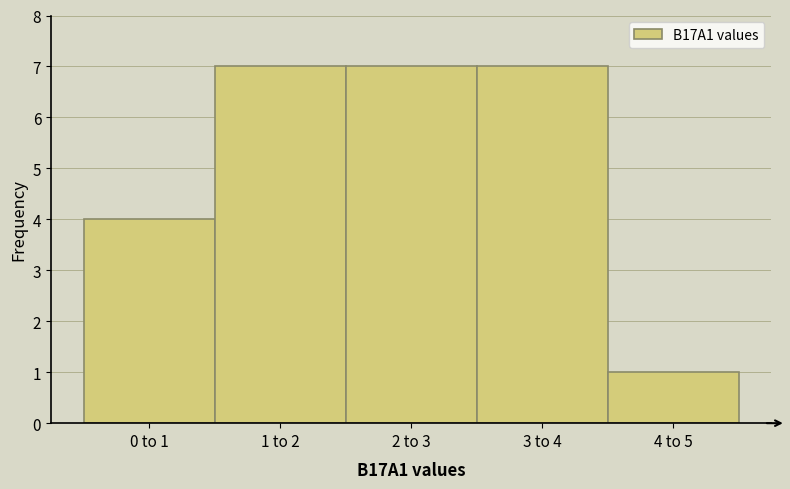

Reading right to left, transcribe all the data shown in this chart.

1	7	7	7	4